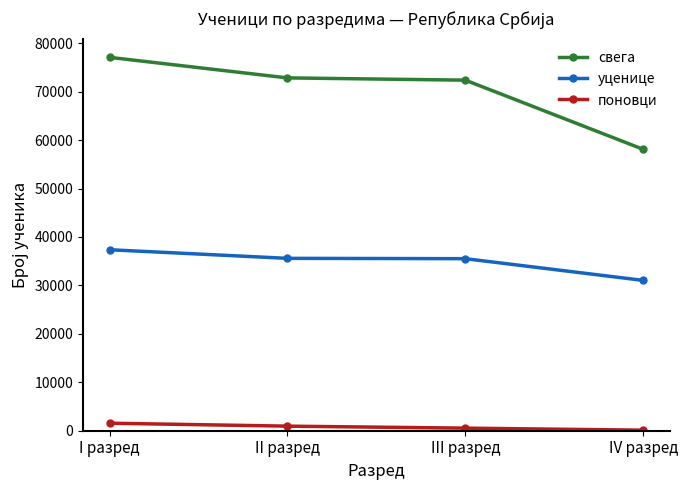

Where does the свега series first go above 72850?

I разред